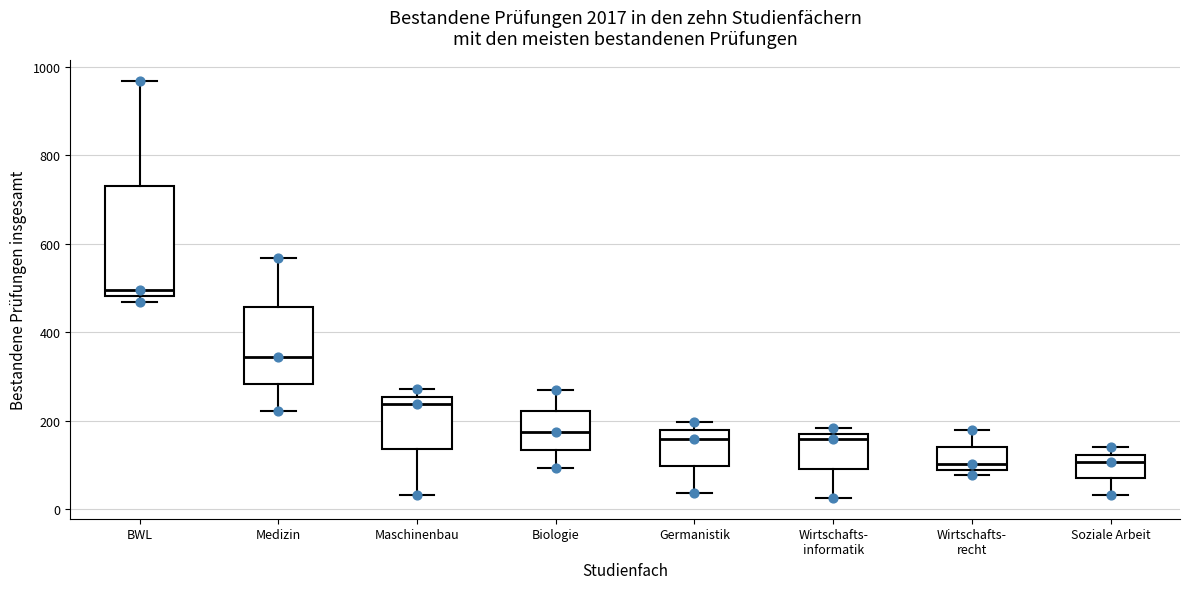

Which box's median line is the highest?

BWL